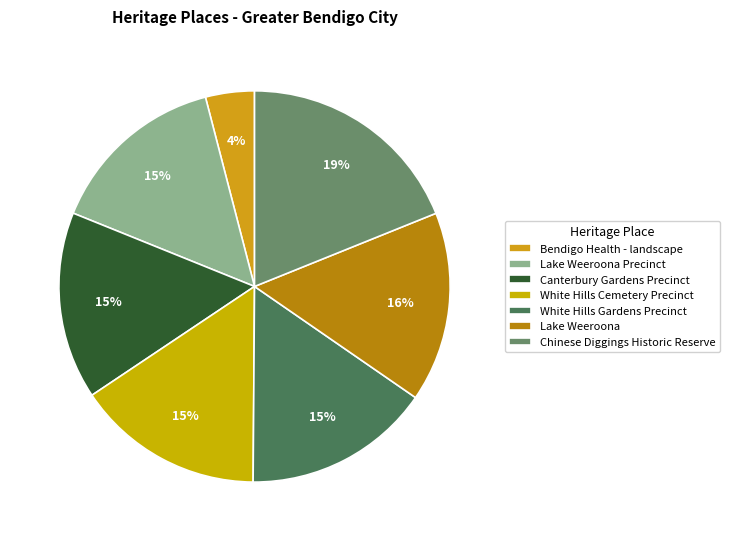

What percentage is the Chinese Diggings Historic Reserve slice, to the nearest percent?

19%